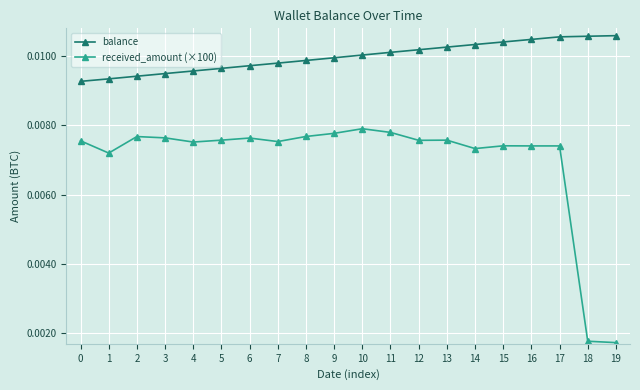

True or false: balance and received_amount (×100) cross at least once.

False